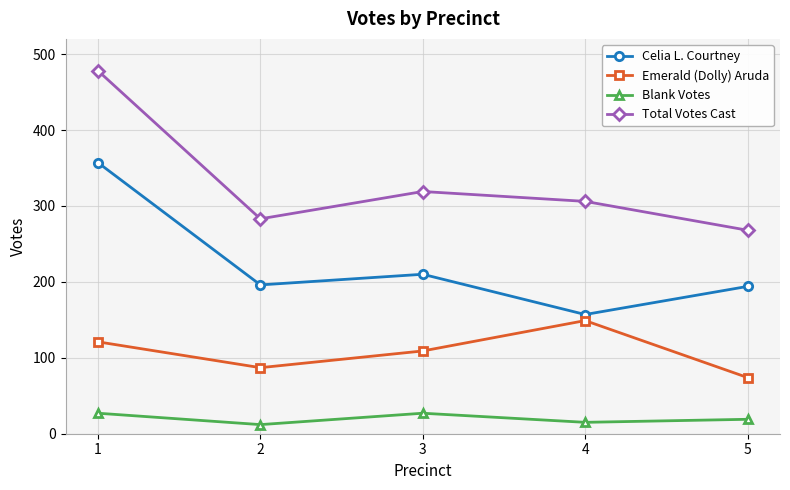

Count the Emerald (Dolly) Aruda values in the range 87 to 121.

3